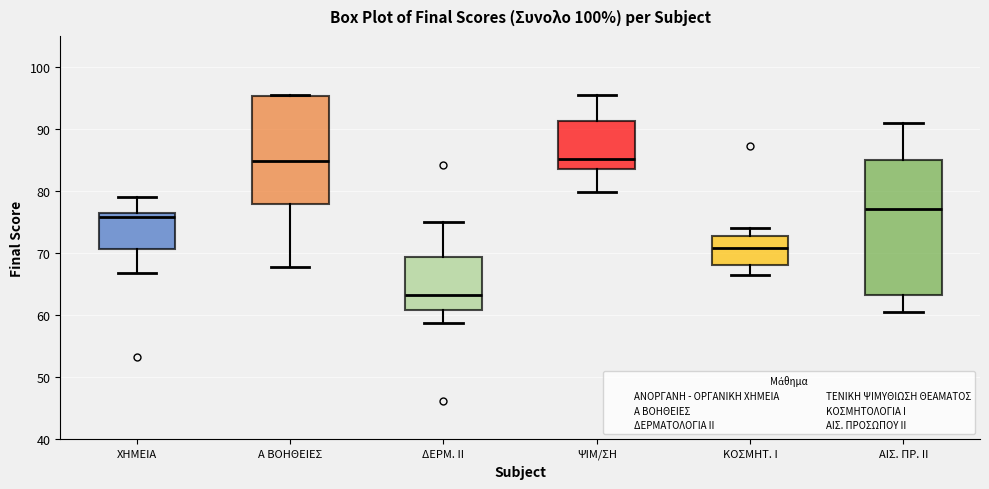

Where does the upper whisker of the box for ΧΗΜΕΙΑ end on the y-axis? The values are not printed on the chart, so give them approximately, as read against the axis.

79